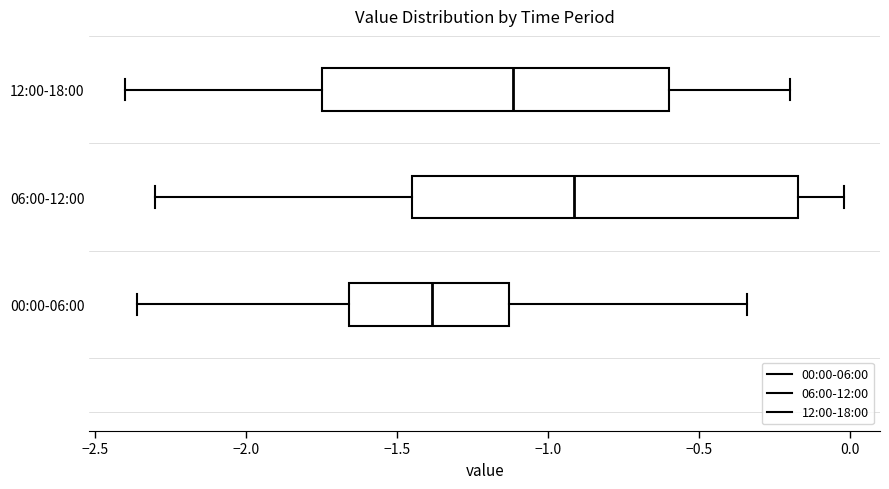

Reading bottom to top, read every box against the x-axis: the position of its median line, the range the box covers, and the ends of its whiskers. The values are not printed on the chart, so give them approximately, as read against the axis.

00:00-06:00: median -1.40, box -1.65 to -1.15, whiskers -2.35 to -0.35
06:00-12:00: median -0.90, box -1.45 to -0.15, whiskers -2.30 to 0.00
12:00-18:00: median -1.10, box -1.75 to -0.60, whiskers -2.40 to -0.20